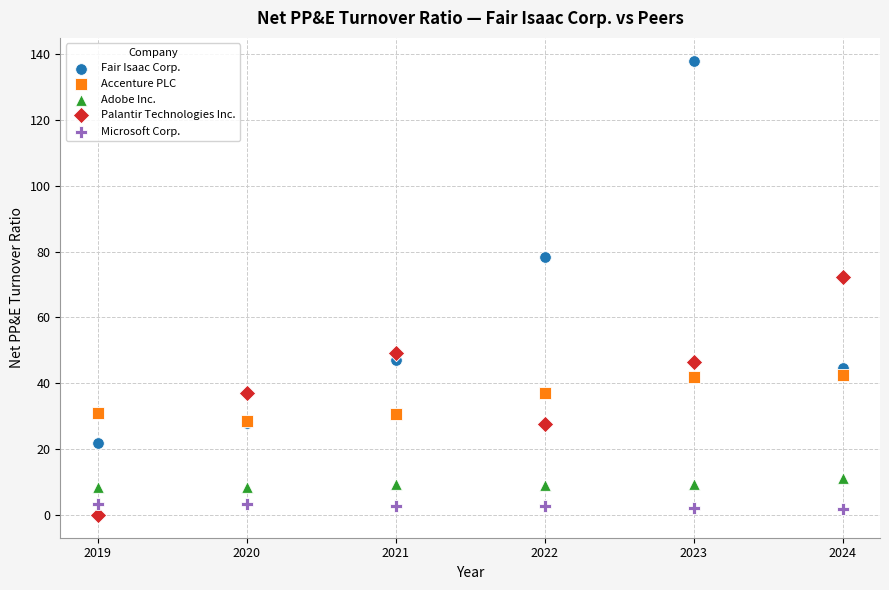

Which series reaches the minimum Y coordinate?

Palantir Technologies Inc.